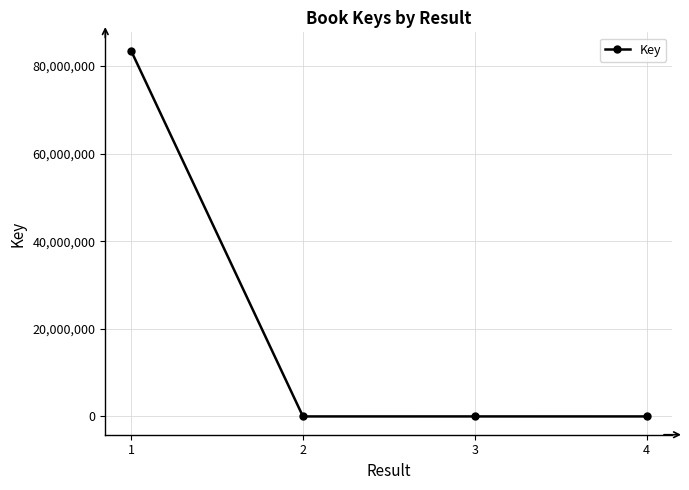

Which has a higher value, 1 or 4?

1